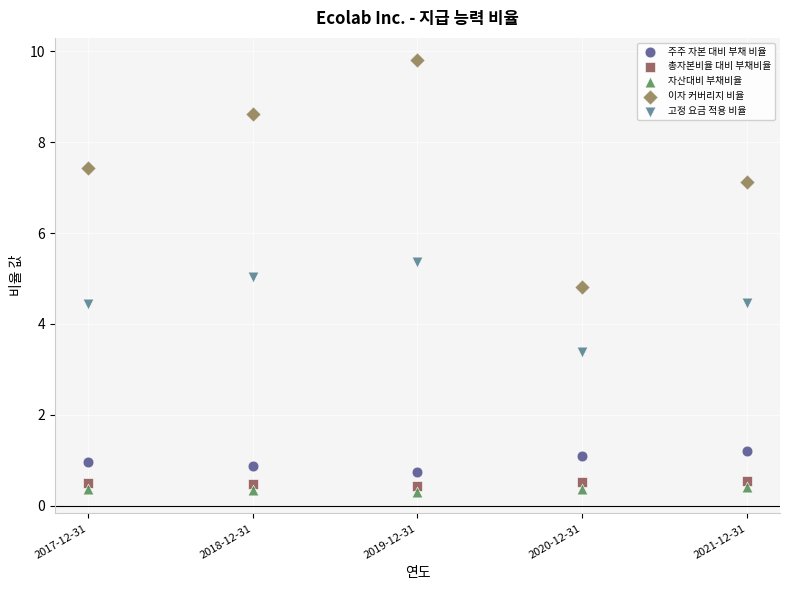

Which series contains the highest Y value?

이자 커버리지 비율